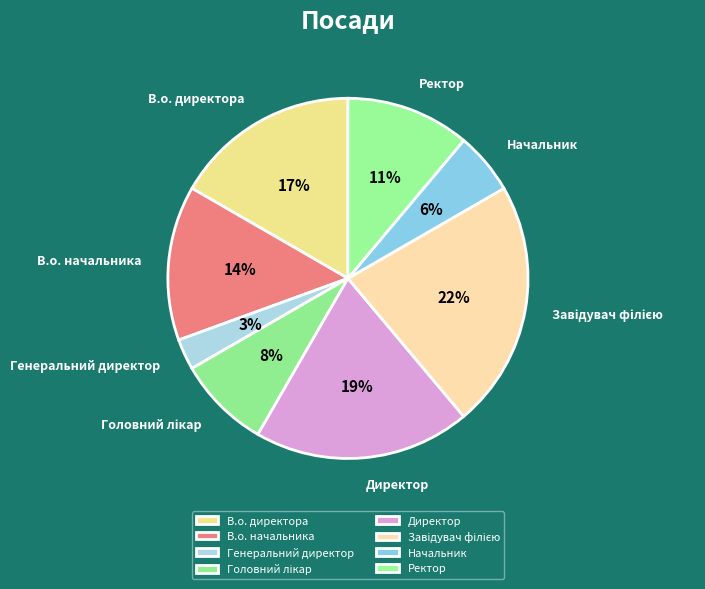

Is there any slice that represents more than half of the pie?

No